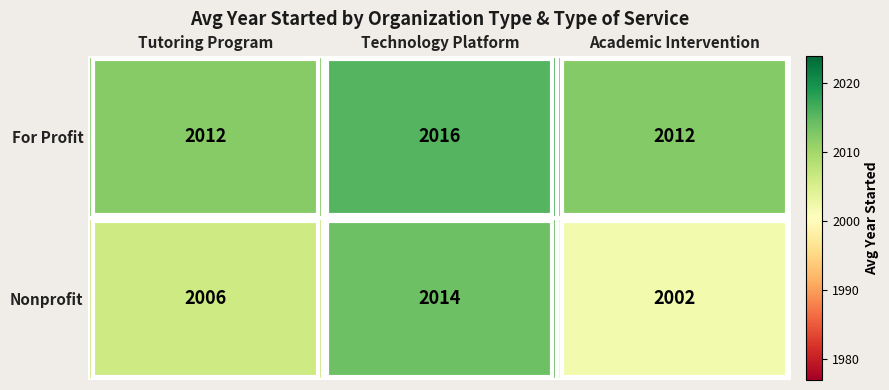

What is the total value across all series at Tutoring Program?

4018